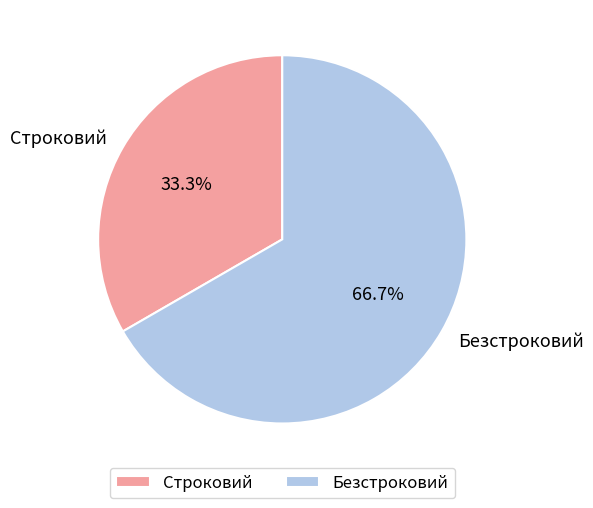

How many slices are in this pie chart?

2